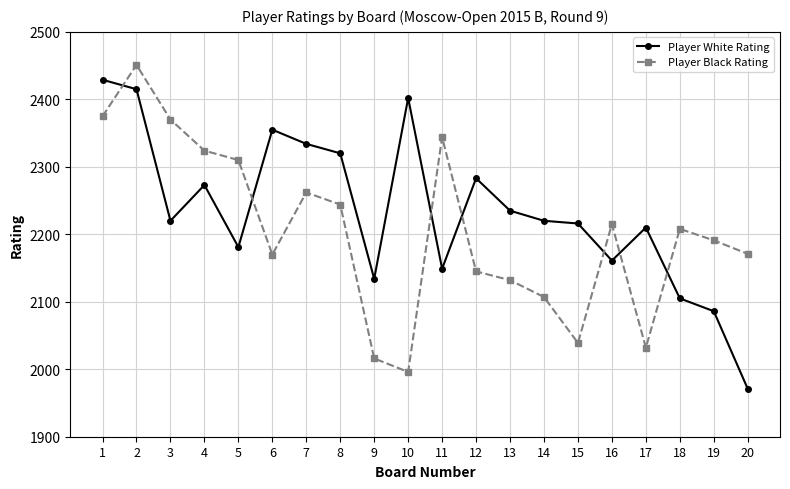

After their last crossing, which series has the higher values: Player Black Rating or Player White Rating?

Player Black Rating